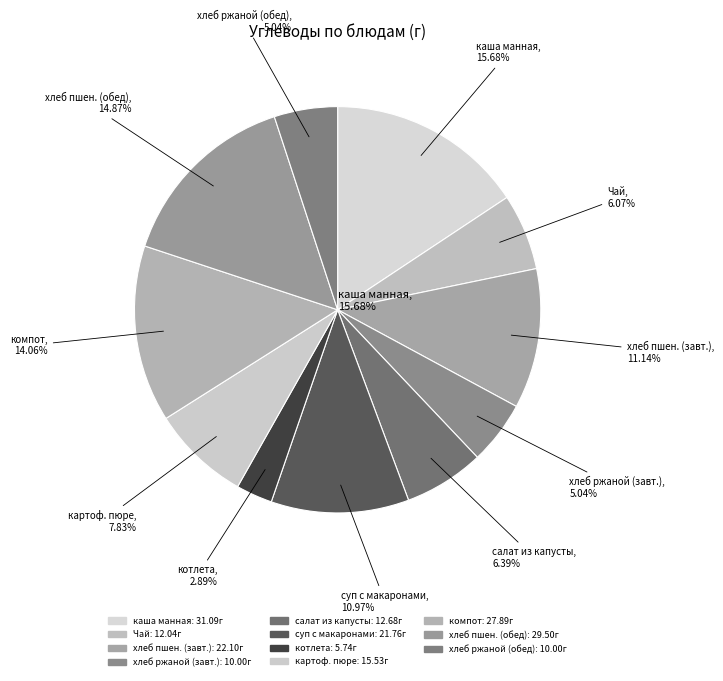

Which category has the biggest portion of the pie?

каша манная (Углеводы)